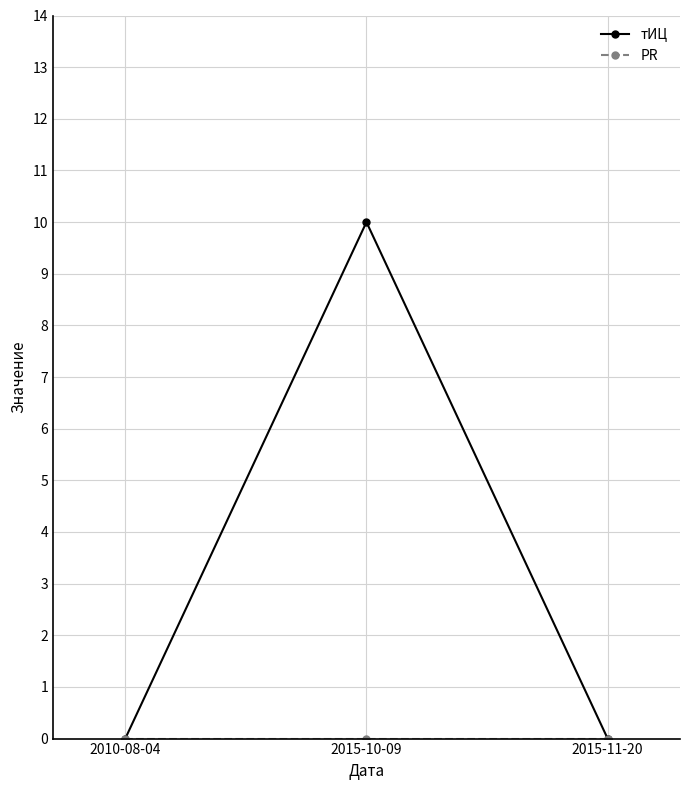

At which category does the chart reach its peak across all series?

2015-10-09